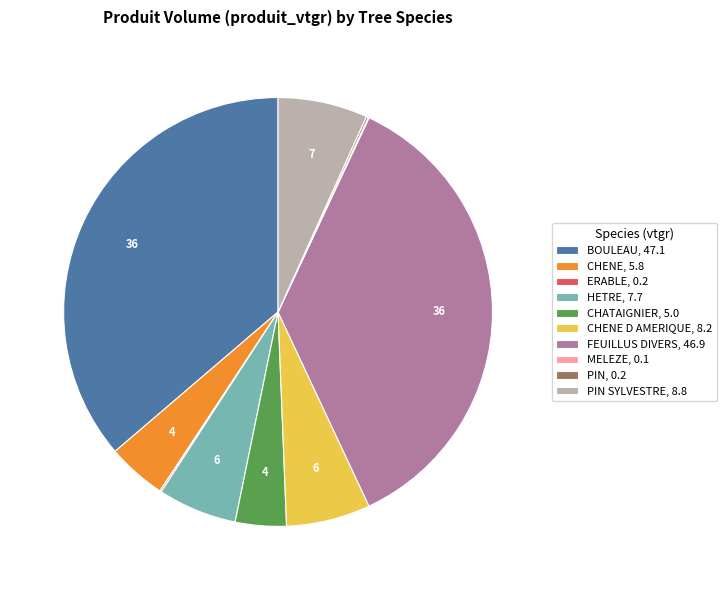

Between PIN SYLVESTRE, 8.8 and CHATAIGNIER, 5.0, which is larger?

PIN SYLVESTRE, 8.8